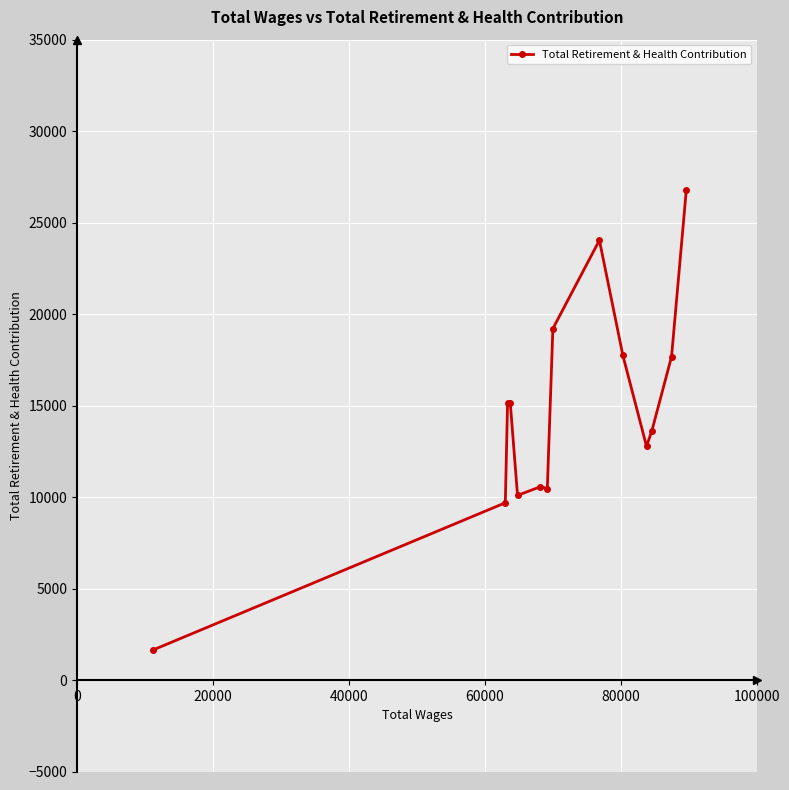

How many categories are shown in the chart?

14